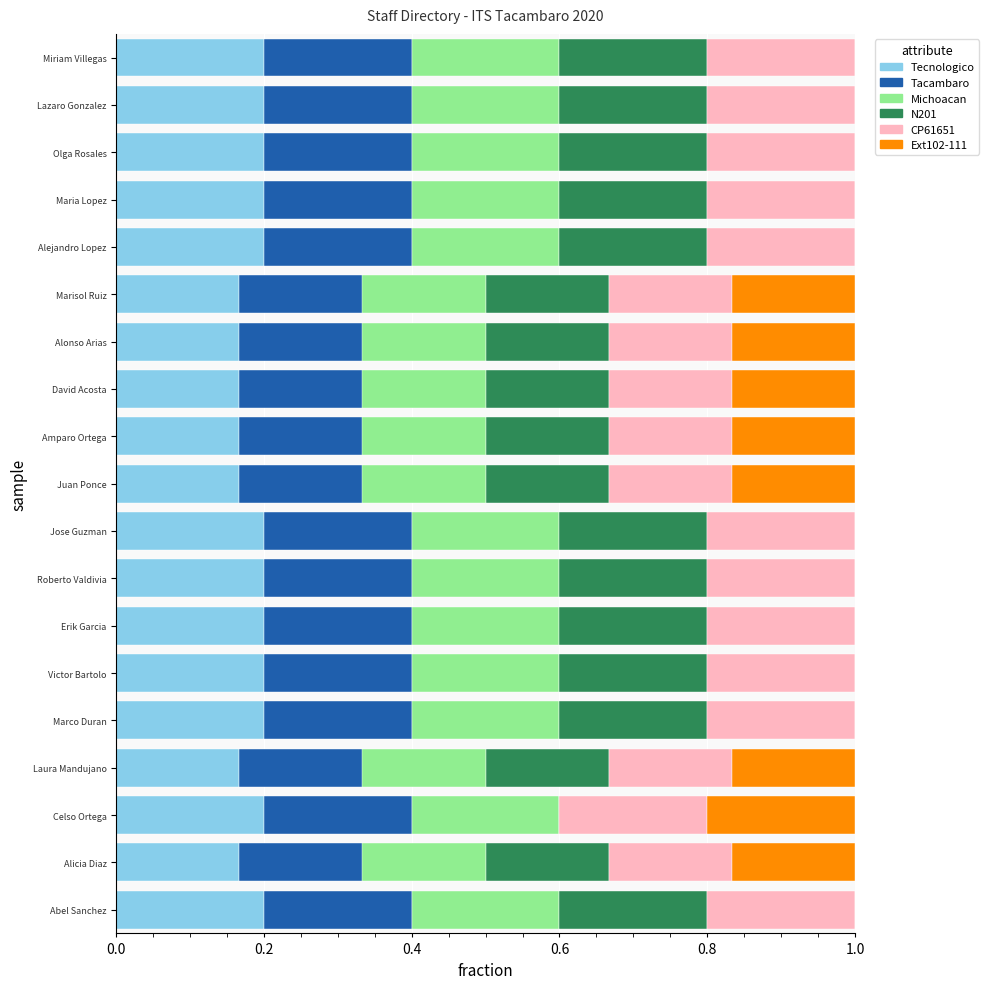

What is the total value across all series at Juan Ponce?

1.0